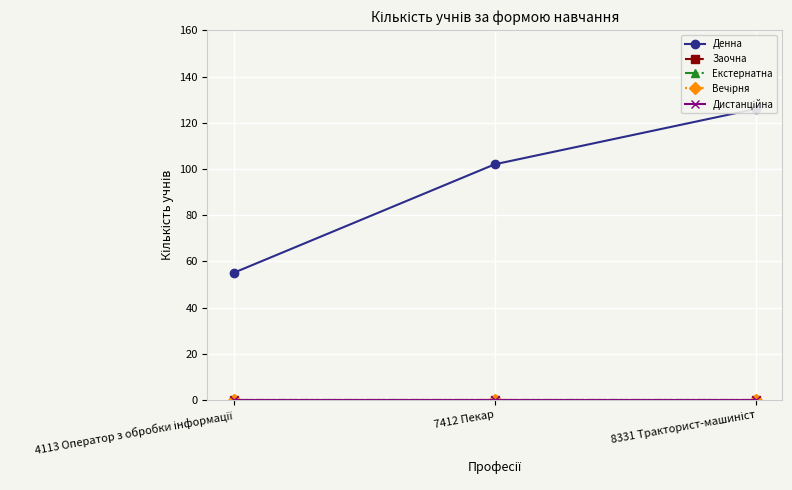

Reading left to right, extract all data points from this chart.

Денна: 55	102	126
Заочна: 0	0	0
Екстернатна: 0	0	0
Вечірня: 0	0	0
Дистанційна: 0	0	0